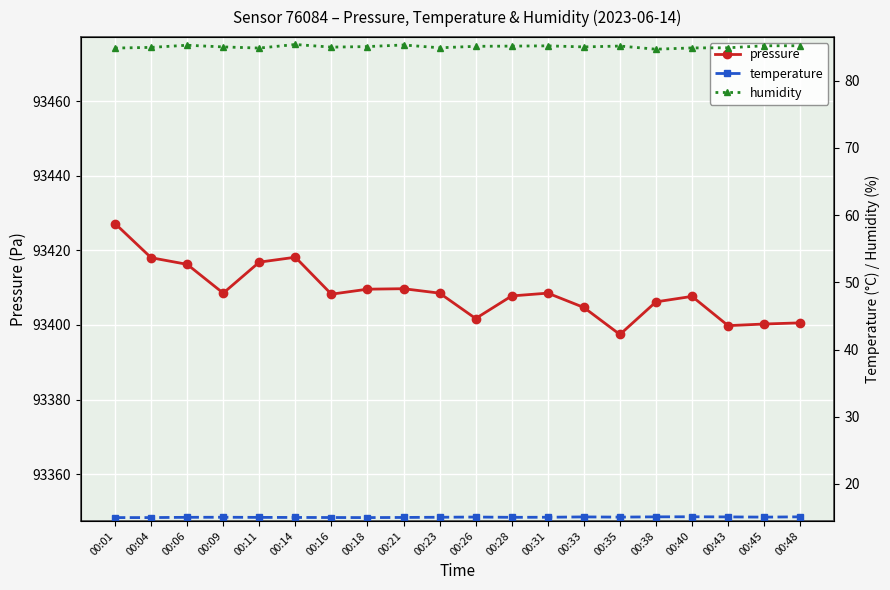

At 00:21, list the series in order from largest to smallest.

pressure, humidity, temperature